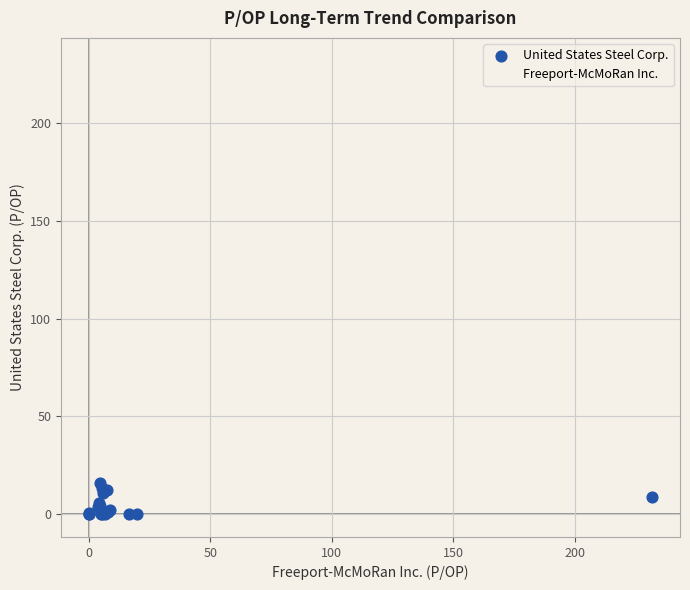

Which series reaches the maximum Y coordinate?

Freeport-McMoRan Inc.